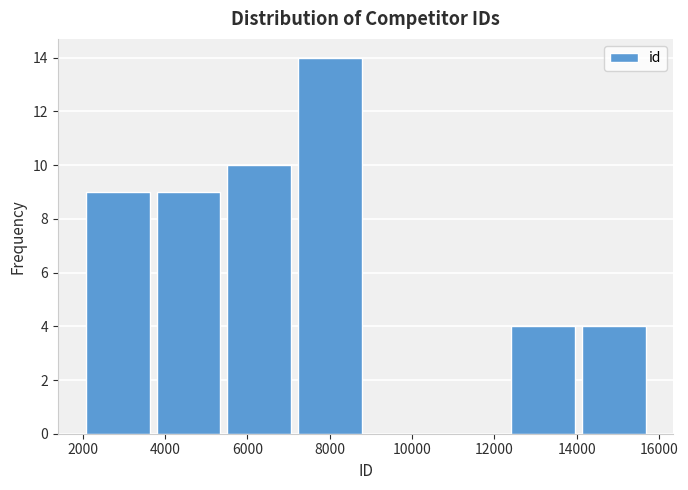

Which range on the x-axis has the tallest bar?

7200 to 8800